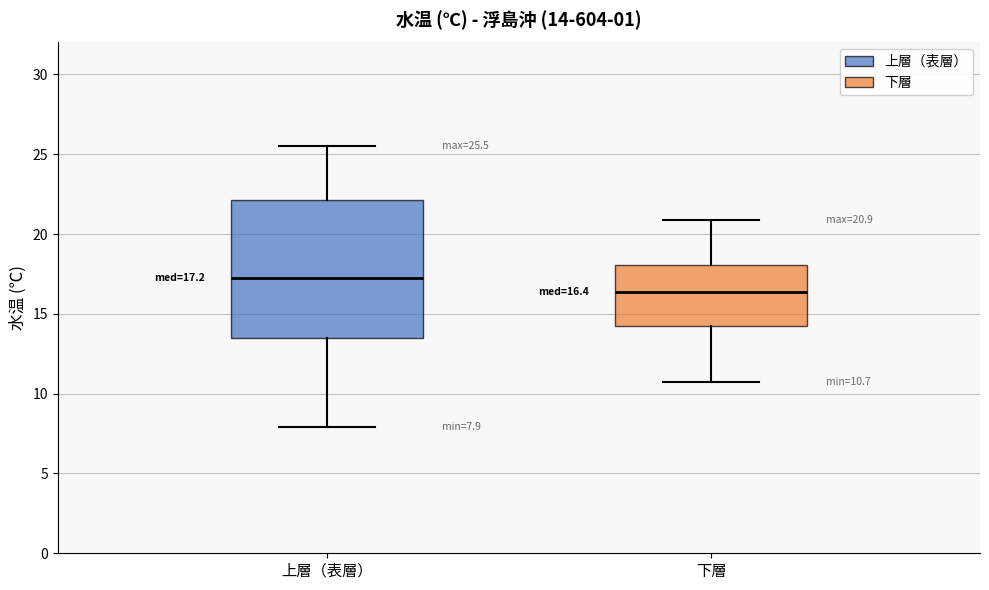

Which box is the tallest, from its lower edge to its upper edge?

上層（表層）